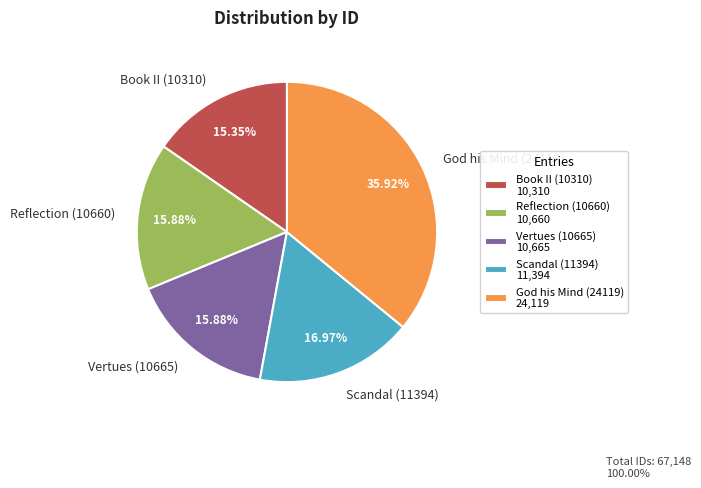

To the nearest percent, what is the difference between the largest and smallest slice percentages?

21%